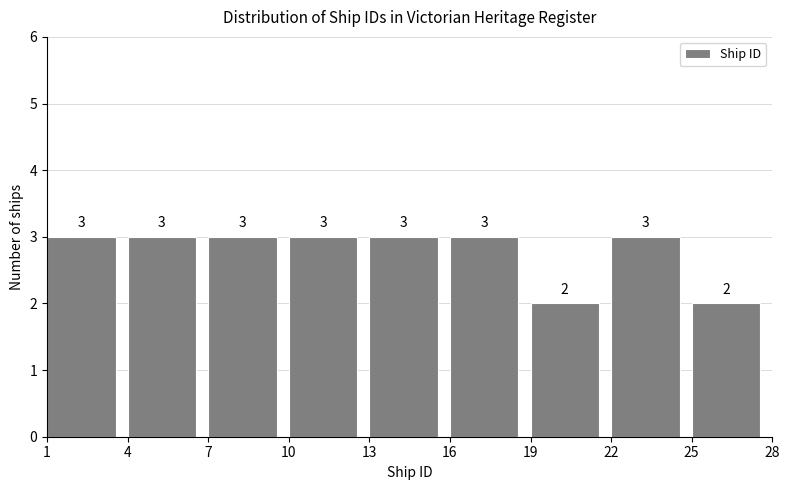

Reading left to right, transcribe this chart: for each bar, give the range it covers on the x-axis and its height.

1 to 4: 3
4 to 7: 3
7 to 10: 3
10 to 13: 3
13 to 16: 3
16 to 19: 3
19 to 22: 2
22 to 25: 3
25 to 28: 2